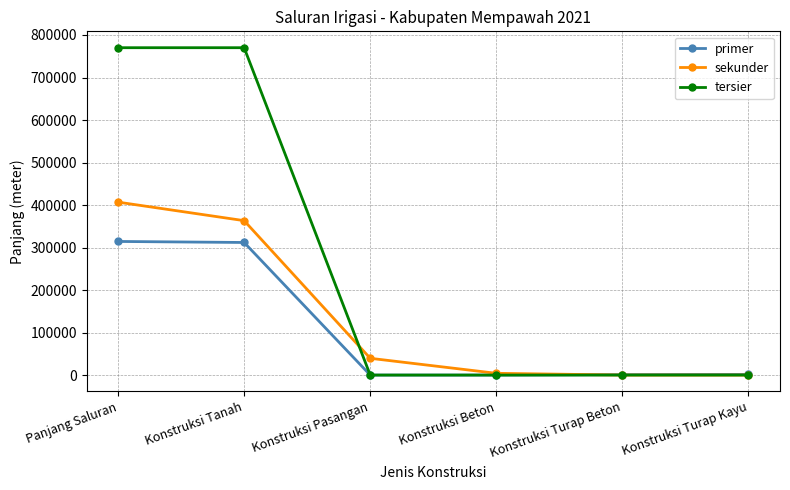

What is the spread (max minus min) of values at Konstruksi Turap Beton?

1038.1